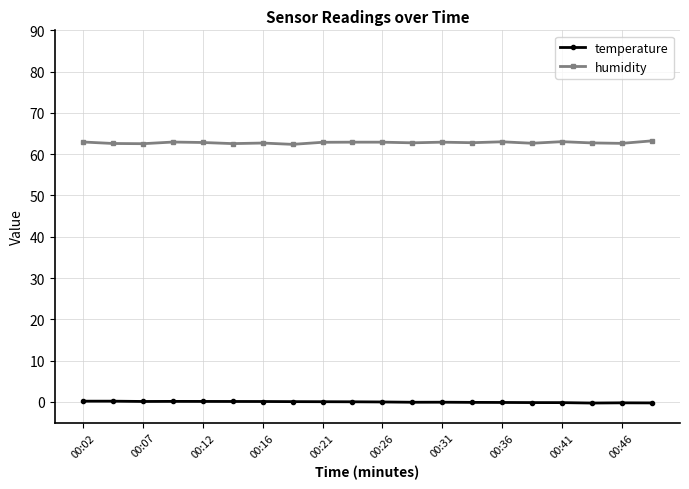

What is the difference between the maximum and second lowest values in the temperature series?

0.4